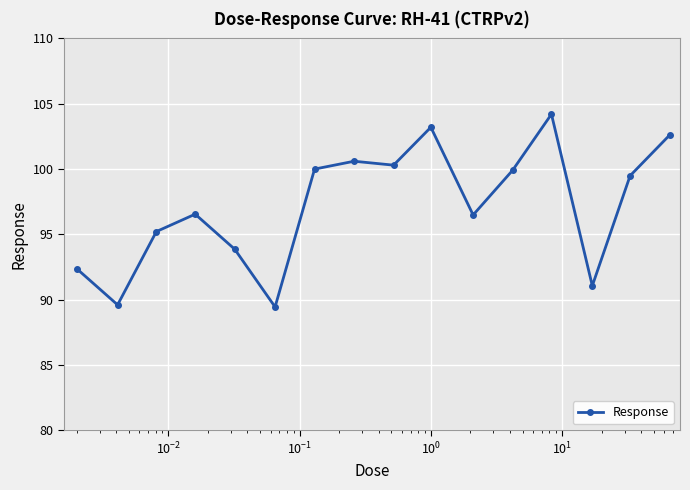

What is the value of the 1st point from the left?

92.4